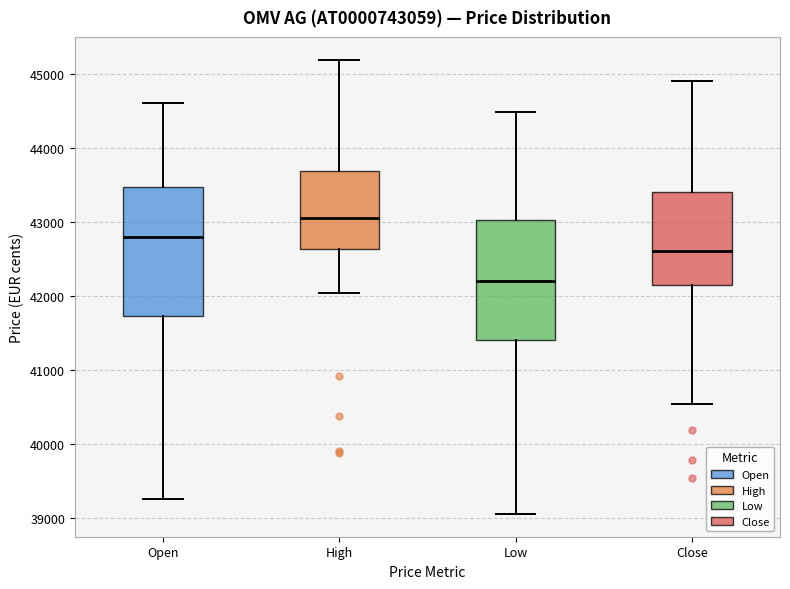

Where does the median line of the box for Low sit on the y-axis? The values are not printed on the chart, so give them approximately, as read against the axis.

42200